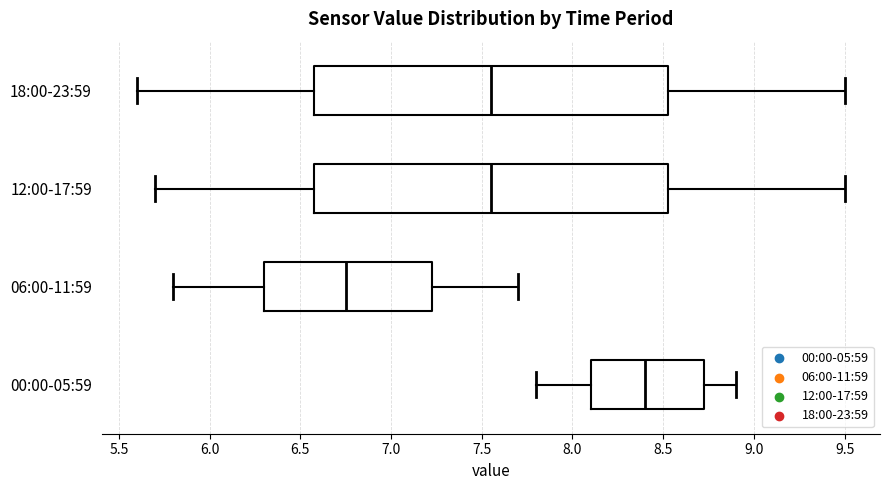

Reading bottom to top, read every box against the x-axis: the position of its median line, the range the box covers, and the ends of its whiskers. The values are not printed on the chart, so give them approximately, as read against the axis.

00:00-05:59: median 8.40, box 8.10 to 8.75, whiskers 7.80 to 8.90
06:00-11:59: median 6.75, box 6.30 to 7.25, whiskers 5.80 to 7.70
12:00-17:59: median 7.55, box 6.60 to 8.55, whiskers 5.70 to 9.50
18:00-23:59: median 7.55, box 6.60 to 8.55, whiskers 5.60 to 9.50